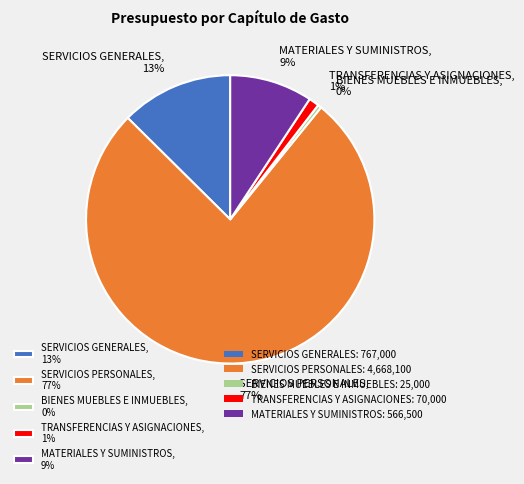

Between BIENES MUEBLES E INMUEBLES and SERVICIOS GENERALES, which is larger?

SERVICIOS GENERALES